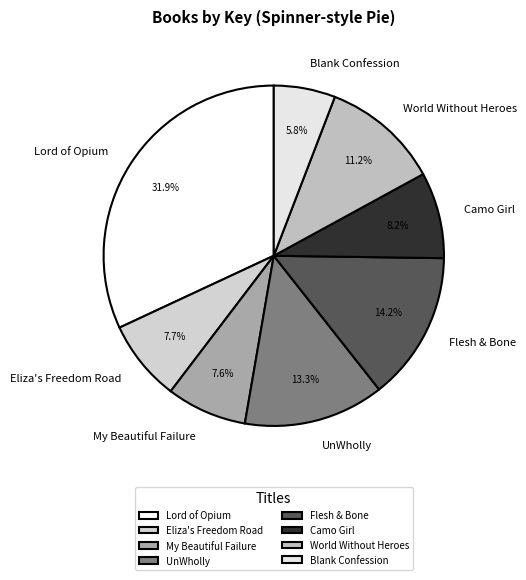

To the nearest percent, what percentage of the pie is UnWholly?

13%